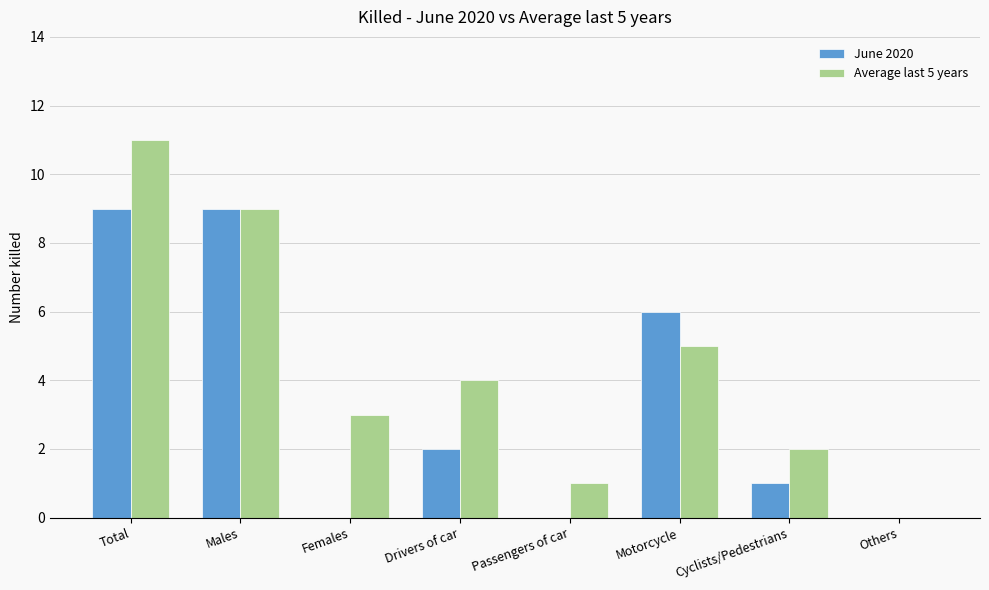

What is the sum of the Average last 5 years values at Males and Drivers of car?

13